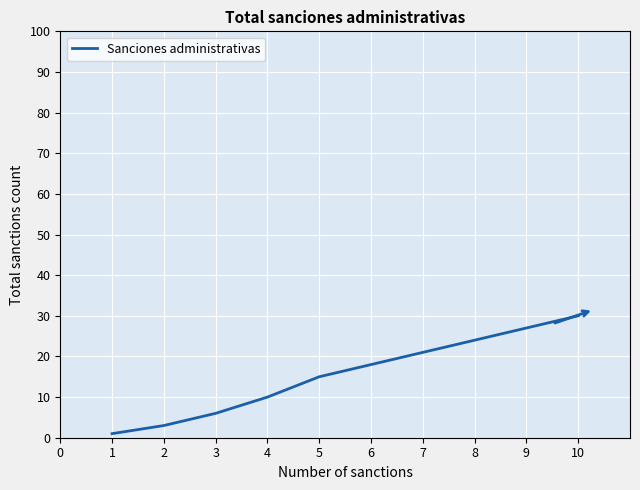

What is the change in value from 3 to 7?

+15